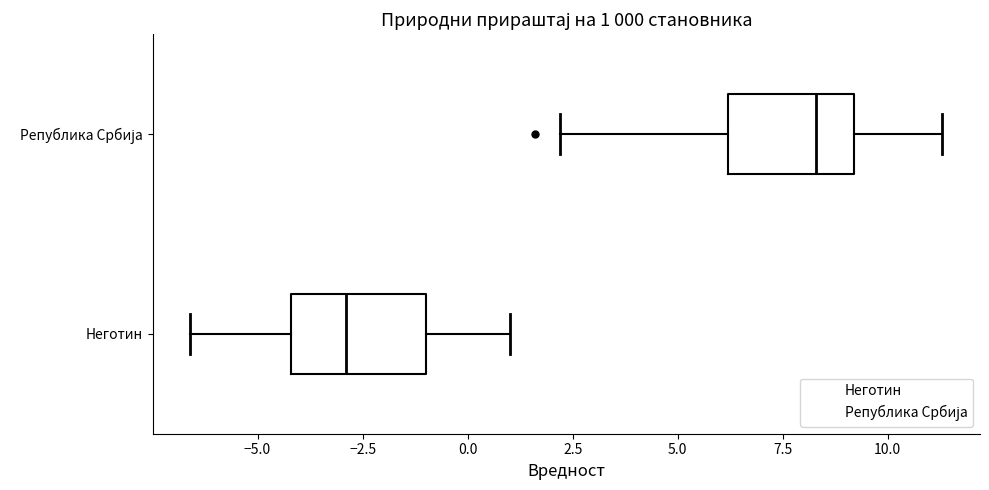

Which box's median line is the furthest to the left?

Неготин